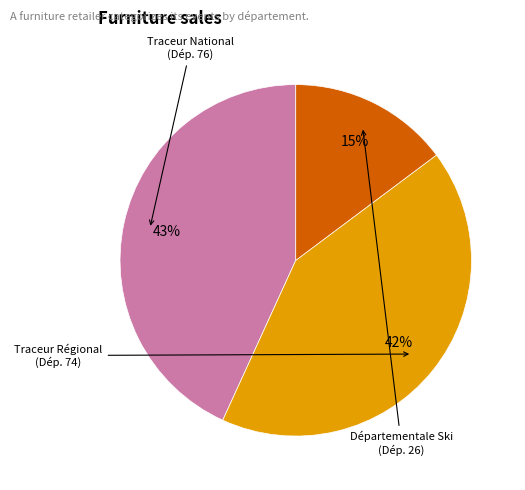

To the nearest percent, what is the average slice percentage?

33%